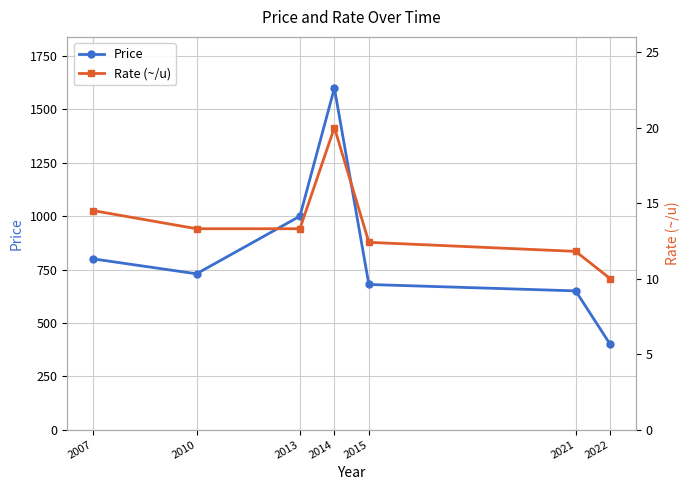

Which series has the largest total across all categories?

Price